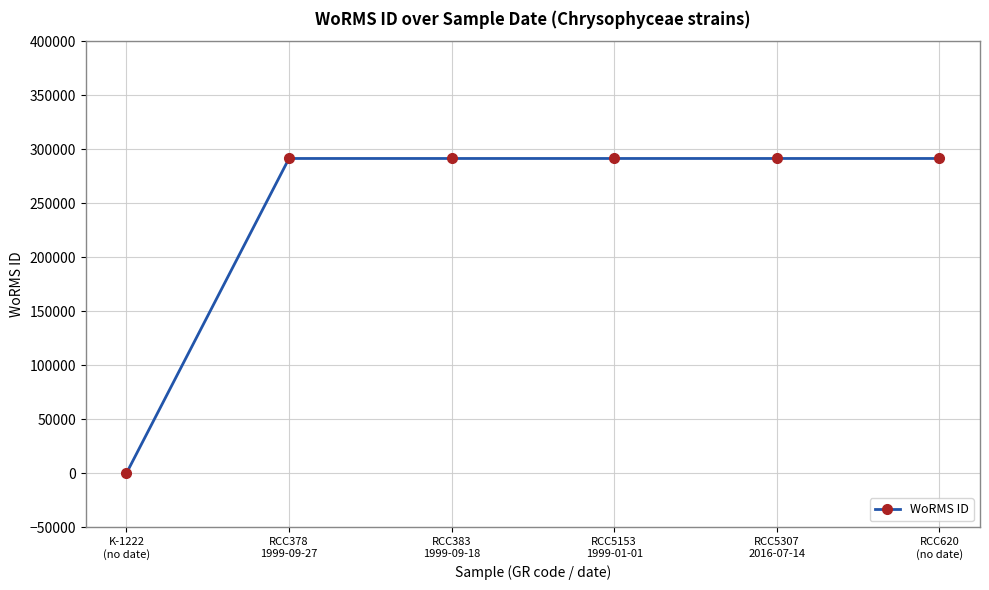

What is the difference between the second highest and minimum values?

291417